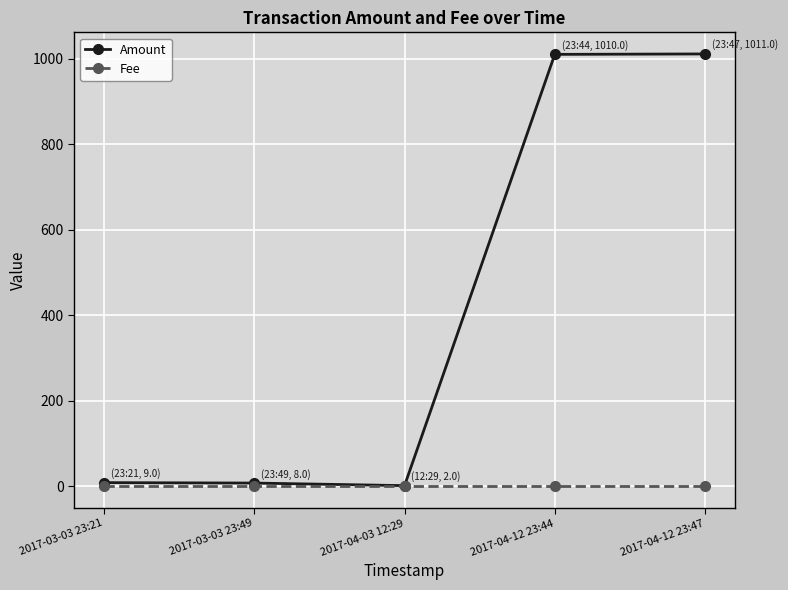

Is it true that Amount equals 8.0 at 2017-03-03 23:49?

True